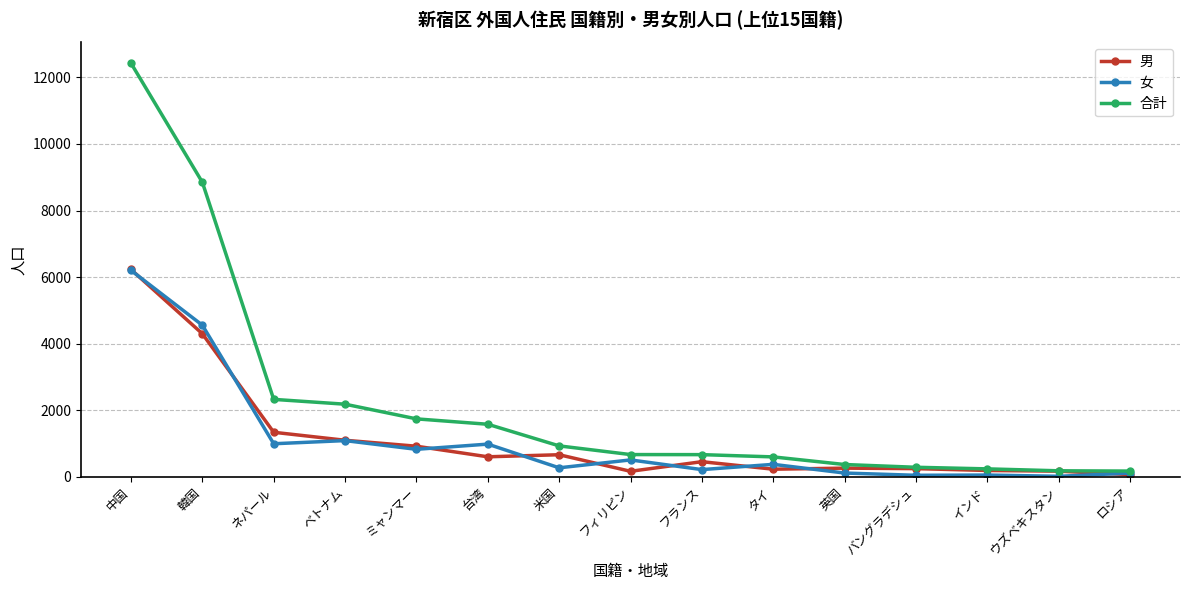

What is the sum of the 男 values at 台湾 and 英国?

853